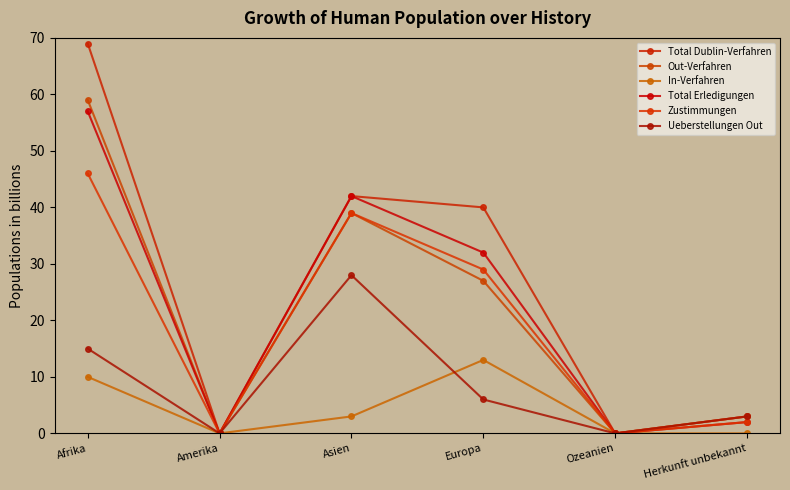

Is the value of Total Erledigungen at Asien greater than the value of Zustimmungen at Europa?

Yes